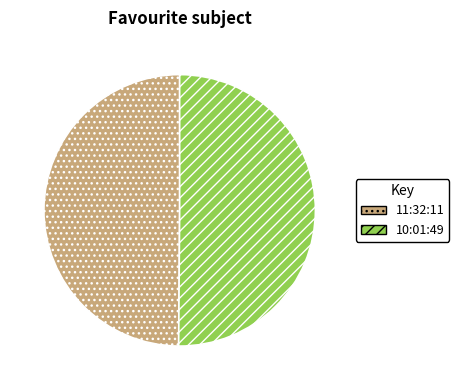

The 10:01:49 slice represents 50% of the pie. True or false?

True